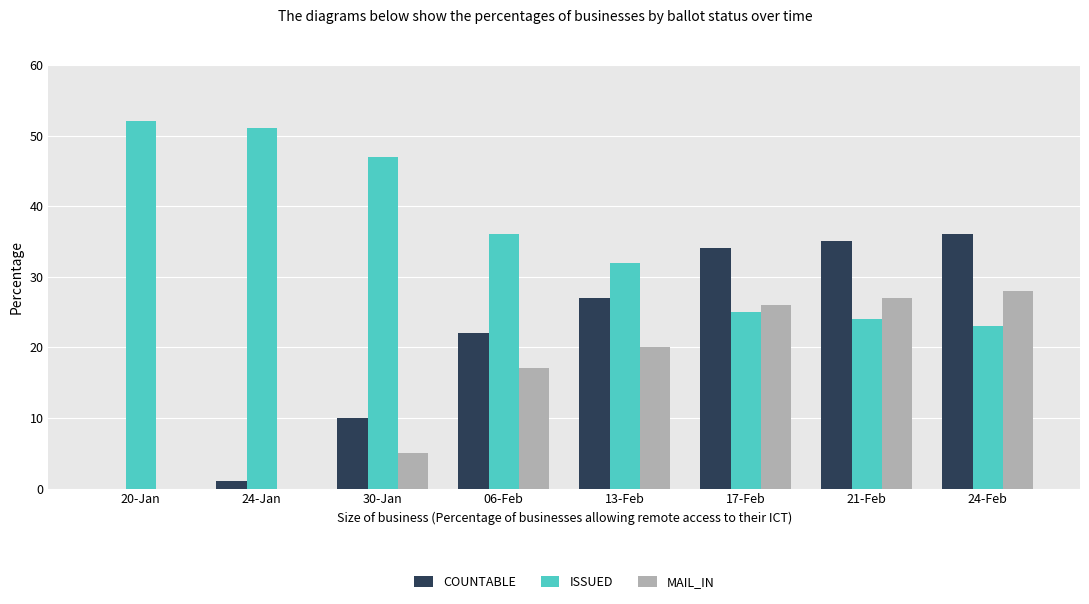

Which series changed the most between 20-Jan and 30-Jan?

COUNTABLE